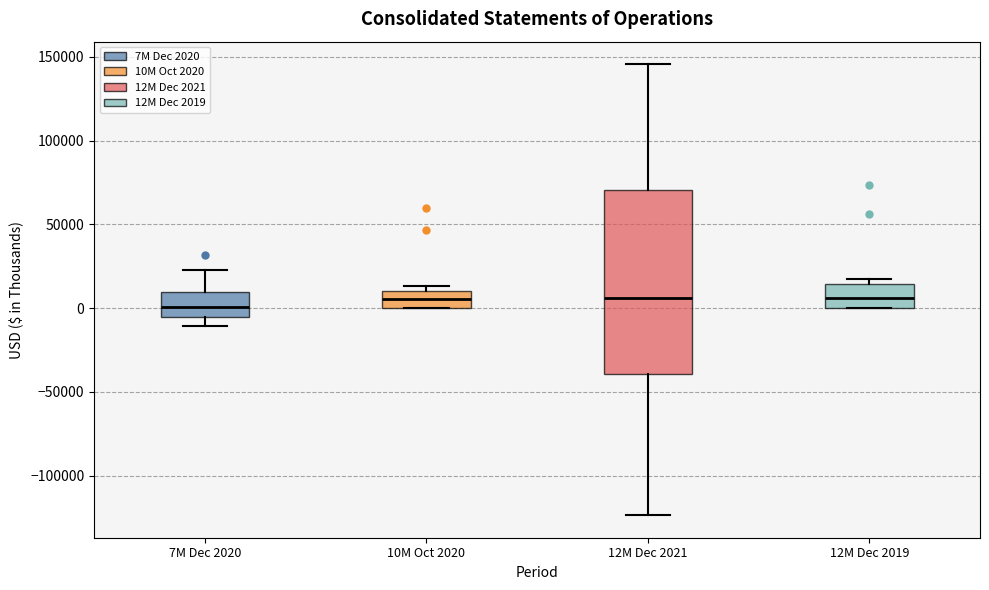

Comparing the boxes themselves (not the whiskers), which one is the tallest?

12M Dec 2021